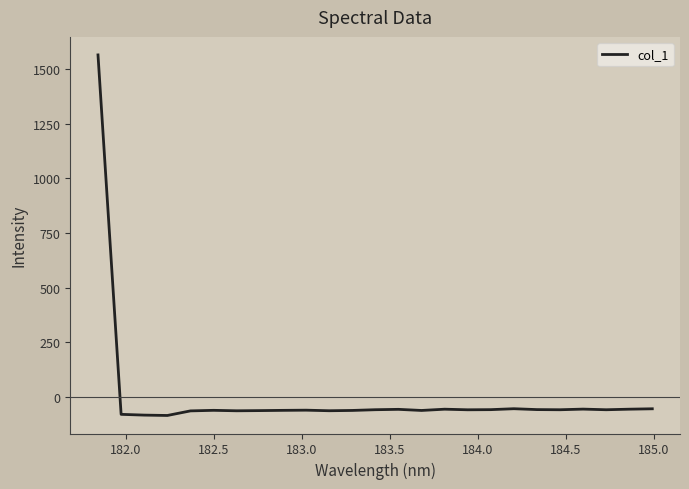

What is the difference between the second highest and minimum values?

30.9